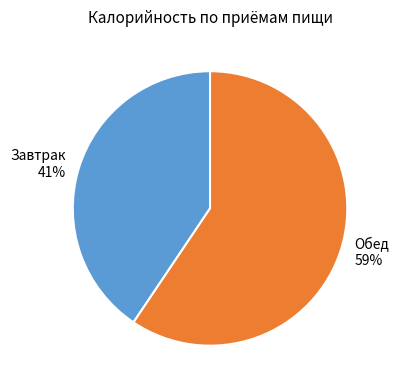

Which category has the biggest portion of the pie?

Обед